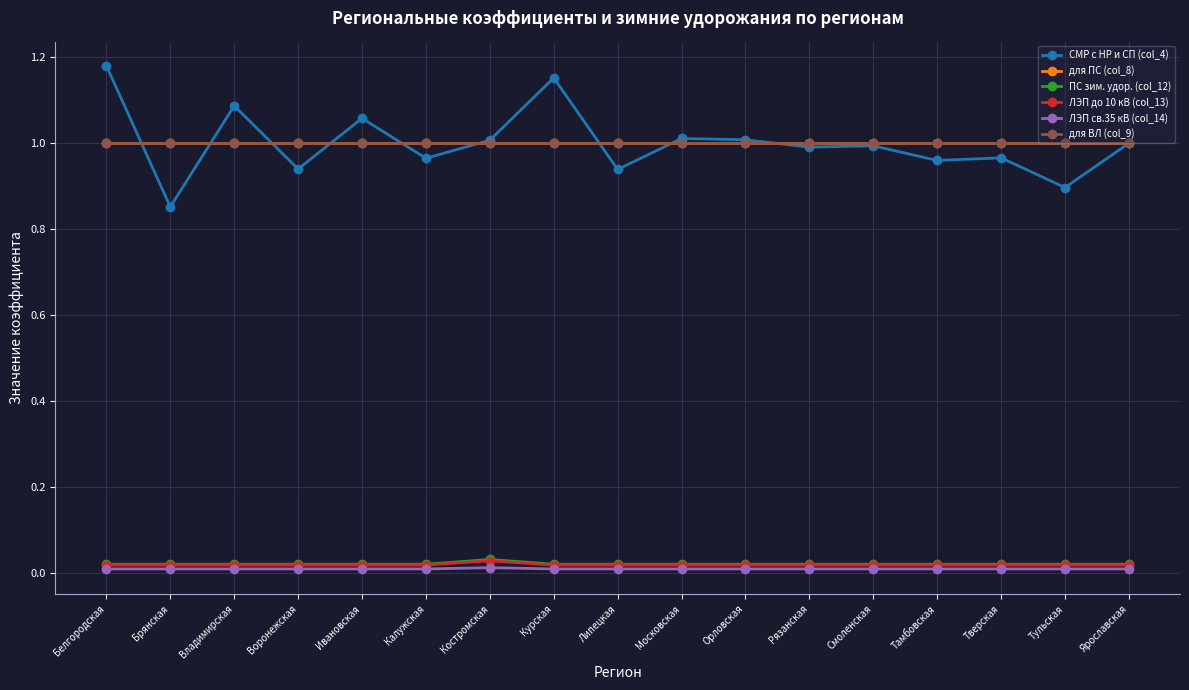

Reading left to right, what are all the values shown in this chart?

СМР с НР и СП (col_4): 1.2	0.9	1.1	0.9	1.1	1.0	1.0	1.2	0.9	1.0	1.0	1.0	1.0	1.0	1.0	0.9	1.0
для ПС (col_8): 1.0	1.0	1.0	1.0	1.0	1.0	1.0	1.0	1.0	1.0	1.0	1.0	1.0	1.0	1.0	1.0	1.0
ПС зим. удор. (col_12): 0.0	0.0	0.0	0.0	0.0	0.0	0.0	0.0	0.0	0.0	0.0	0.0	0.0	0.0	0.0	0.0	0.0
ЛЭП до 10 кВ (col_13): 0.0	0.0	0.0	0.0	0.0	0.0	0.0	0.0	0.0	0.0	0.0	0.0	0.0	0.0	0.0	0.0	0.0
ЛЭП св.35 кВ (col_14): 0.0	0.0	0.0	0.0	0.0	0.0	0.0	0.0	0.0	0.0	0.0	0.0	0.0	0.0	0.0	0.0	0.0
для ВЛ (col_9): 1.0	1.0	1.0	1.0	1.0	1.0	1.0	1.0	1.0	1.0	1.0	1.0	1.0	1.0	1.0	1.0	1.0